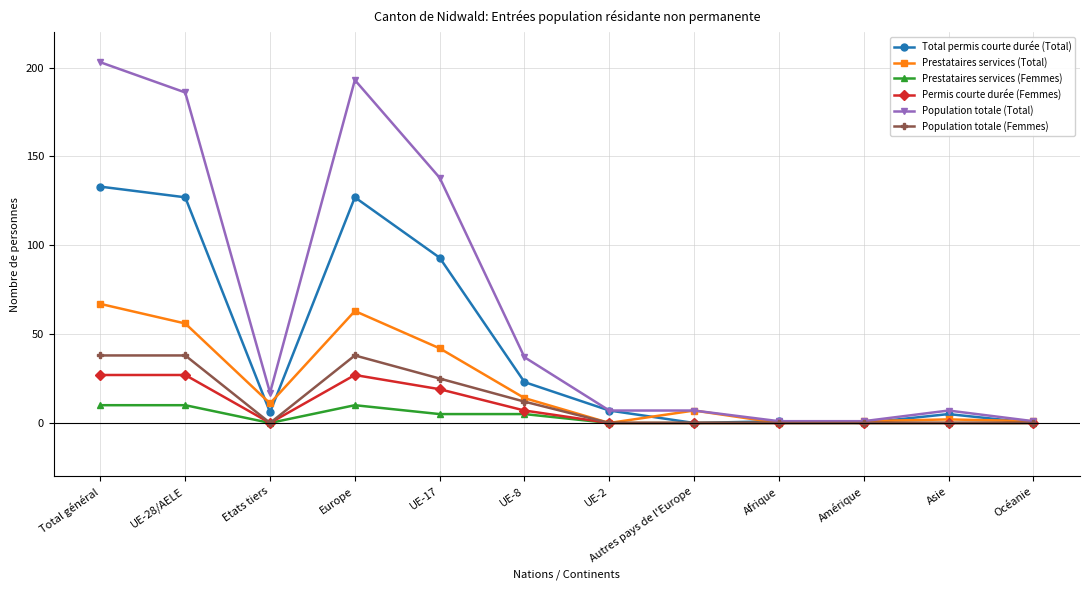

Which series has the largest total across all categories?

Population totale (Total)